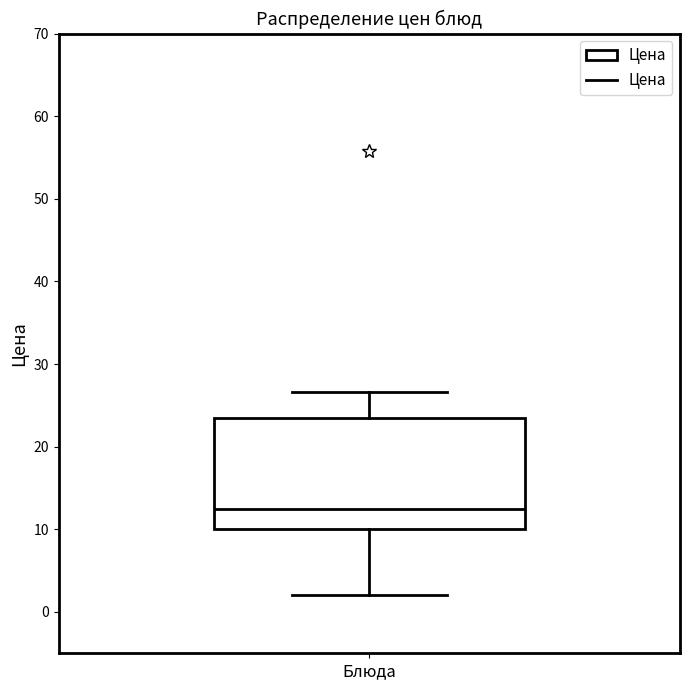

Transcribe this box plot: give where the median line is, the range the box spans, and where the two whiskers end, as read against the y-axis. The values are not printed on the chart, so give them approximately, as read against the axis.

median 13, box 10 to 24, whiskers 2 to 27